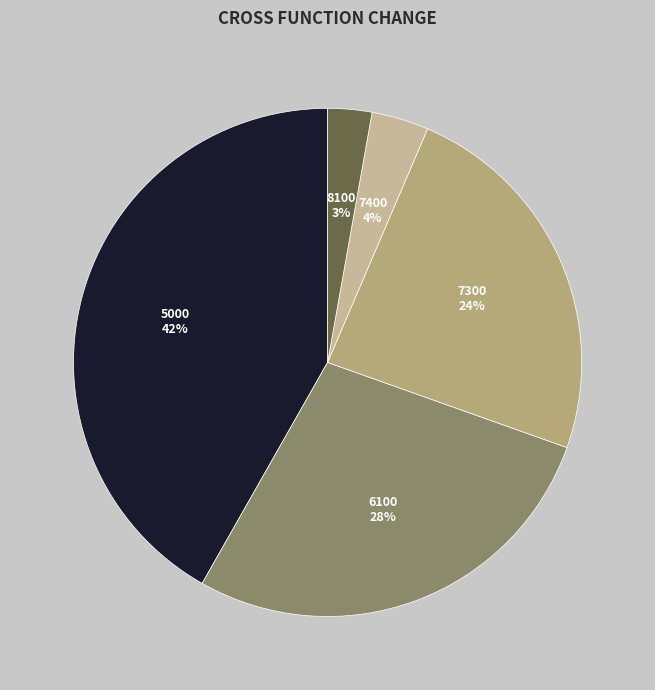

To the nearest percent, what is the difference between the 6100 and 8100 slice percentages?

25%